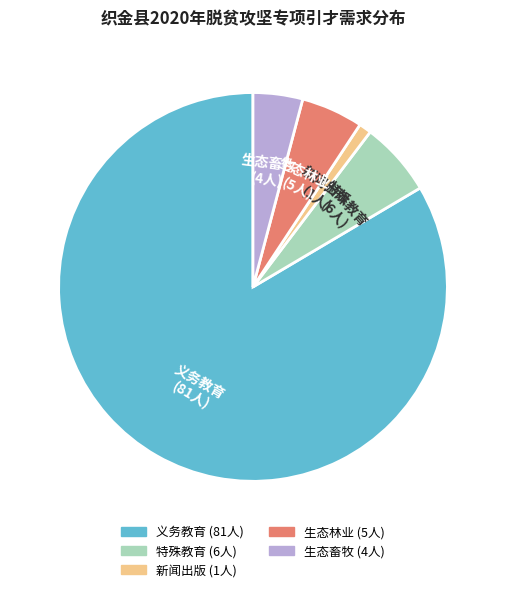

Is there a majority slice in this chart?

Yes